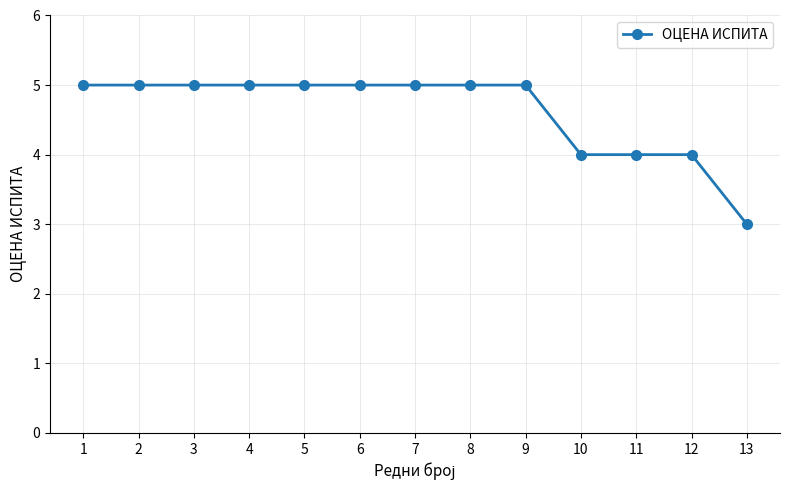

What is the approximate value at 11?

4